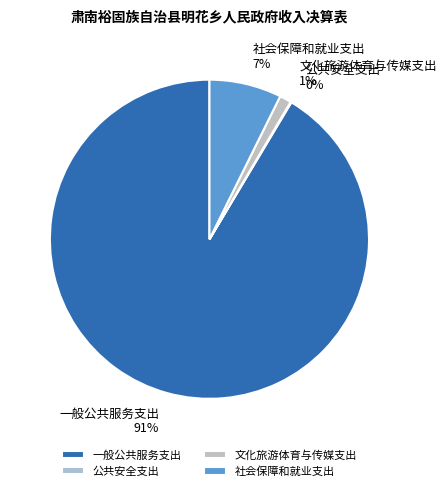

To the nearest percent, what percentage of the pie is 文化旅游体育与传媒支出?

1%